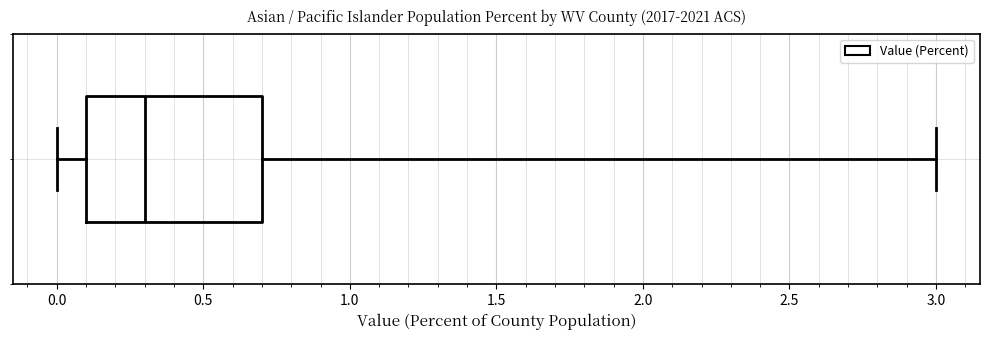

Transcribe this box plot: give where the median line is, the range the box spans, and where the two whiskers end, as read against the x-axis. The values are not printed on the chart, so give them approximately, as read against the axis.

median 0.3, box 0.1 to 0.7, whiskers 0.0 to 3.0